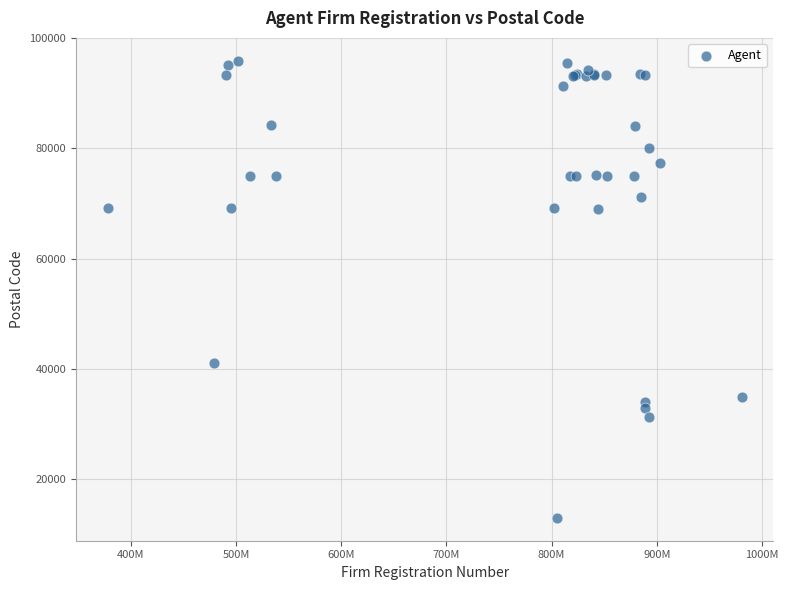

What Y value in the scatter plot is closest to 54435?

41000